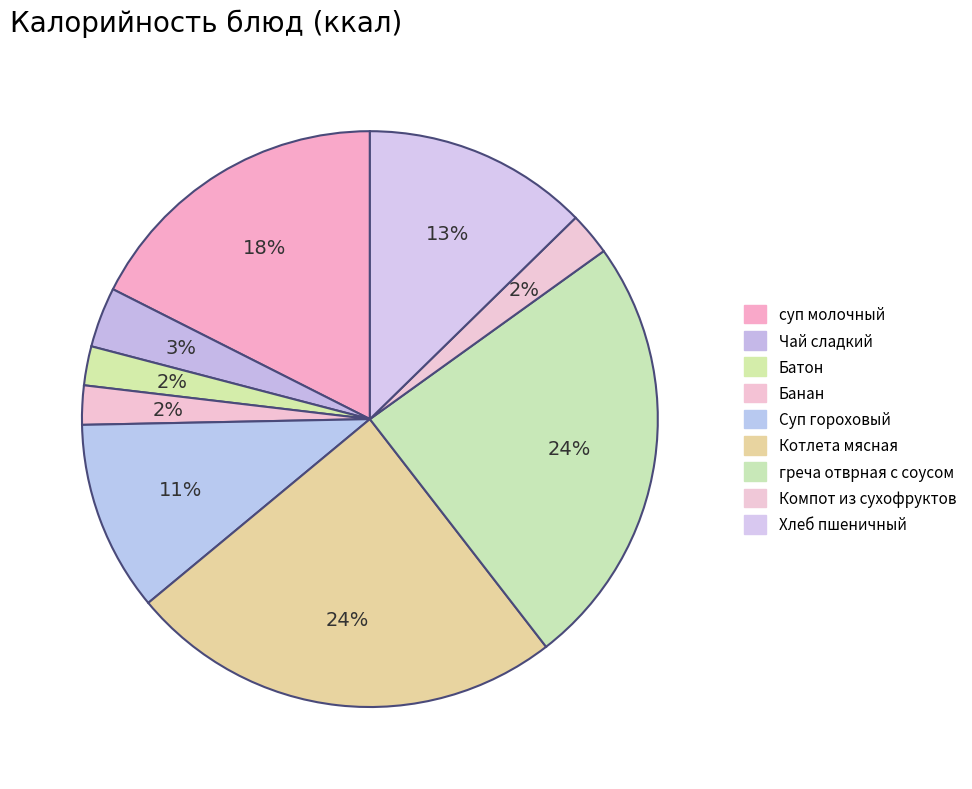

Between Чай сладкий and греча отврная с соусом, which is larger?

греча отврная с соусом